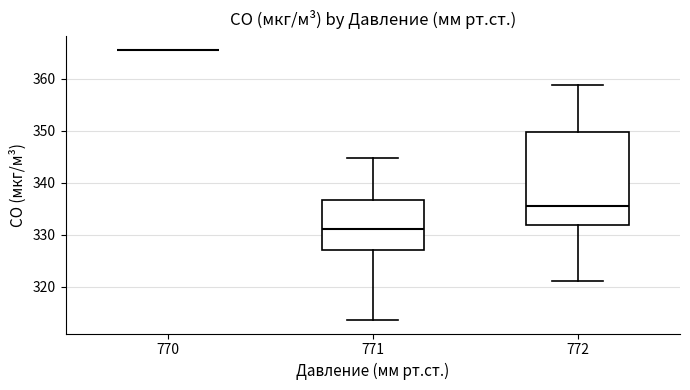

Which box is the tallest, from its lower edge to its upper edge?

772